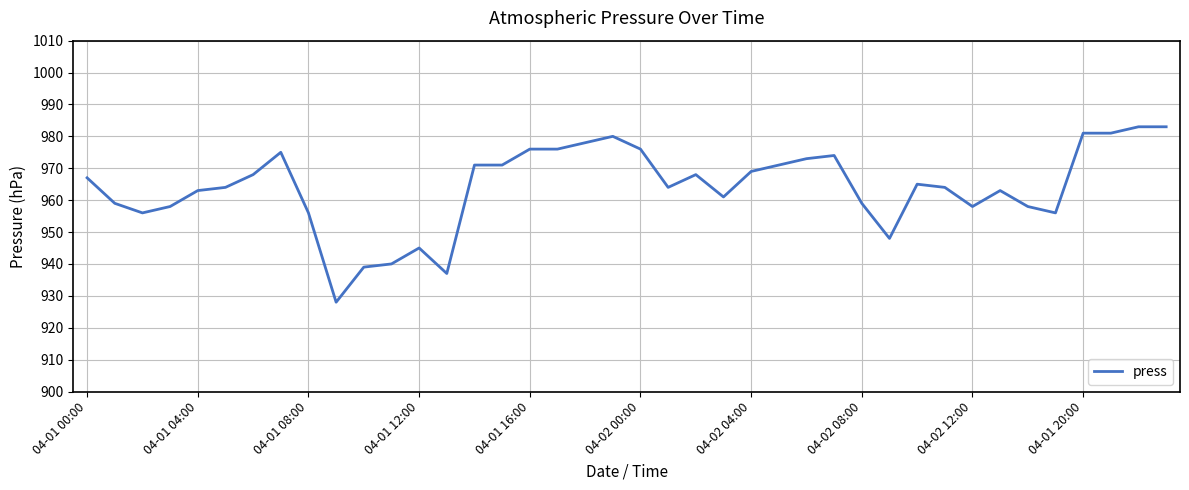

What is the difference between the maximum and minimum values?

55